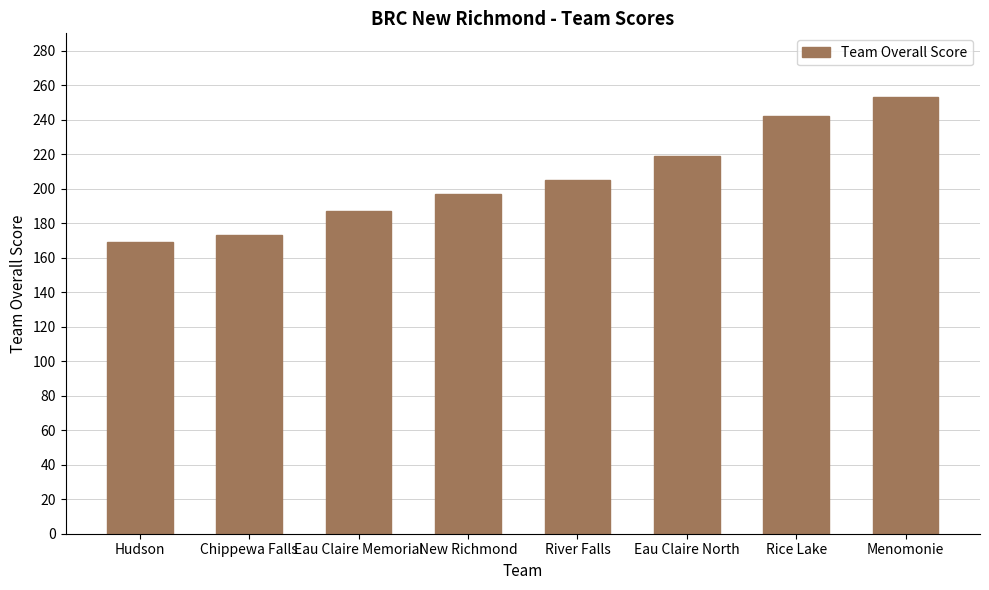

At which category does the chart reach its peak across all series?

Menomonie